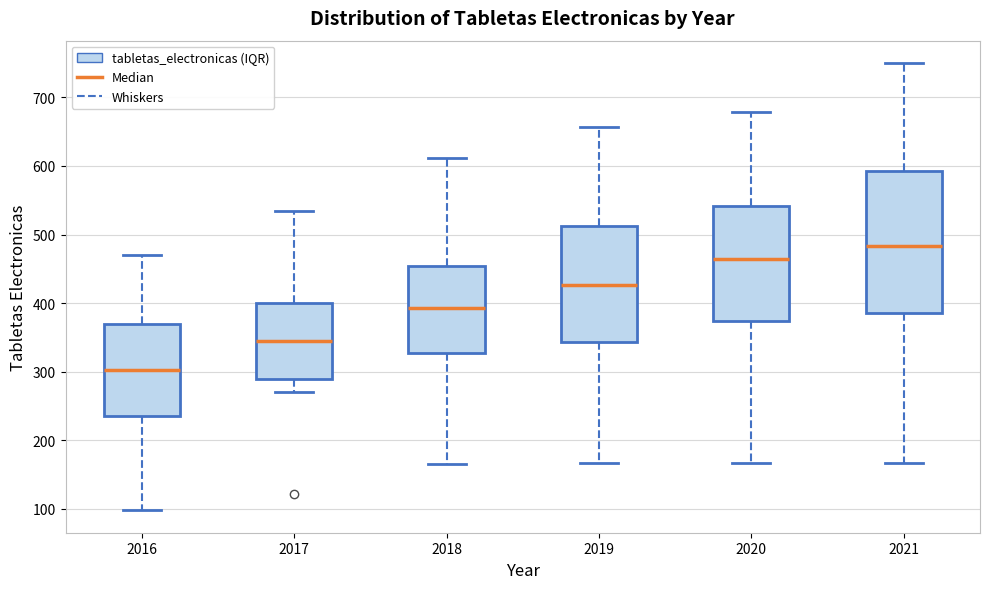

Comparing the boxes themselves (not the whiskers), which one is the tallest?

2021